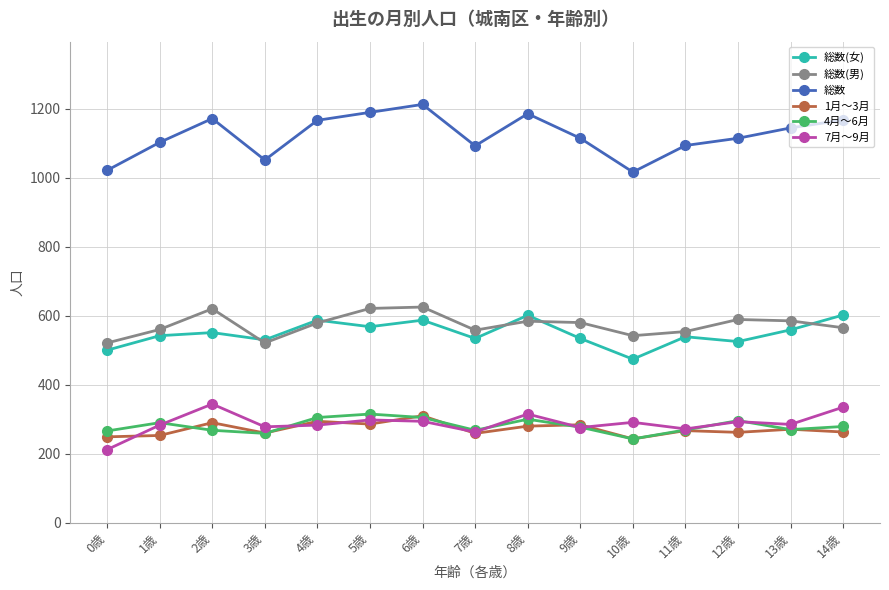

What is the smallest value displayed?

212